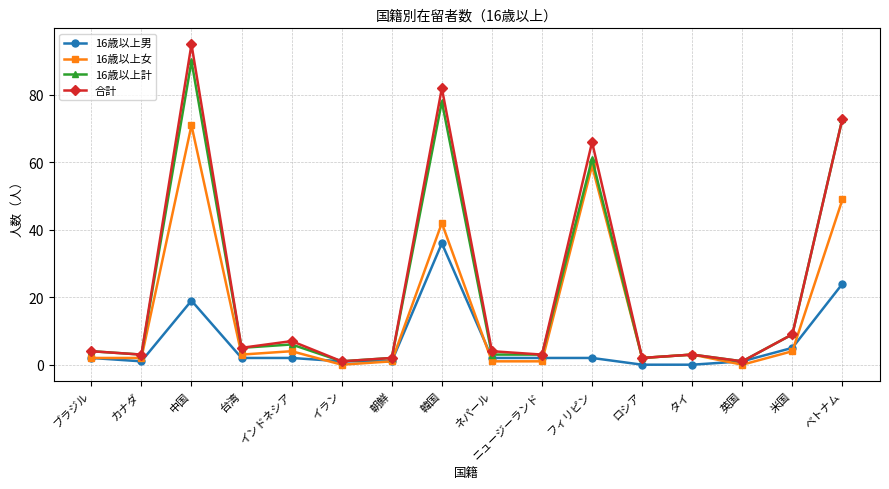

Which label corresponds to the largest value in the chart?

中国